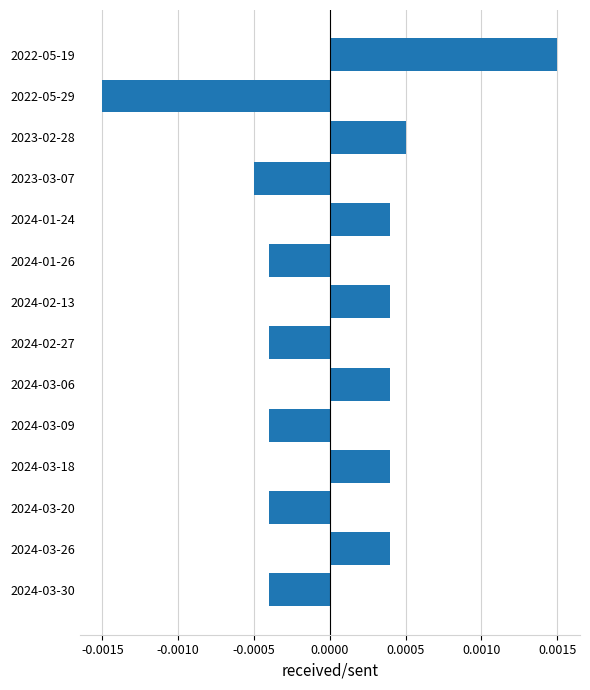

Which has a higher value, 2024-03-30 or 2023-02-28?

2023-02-28